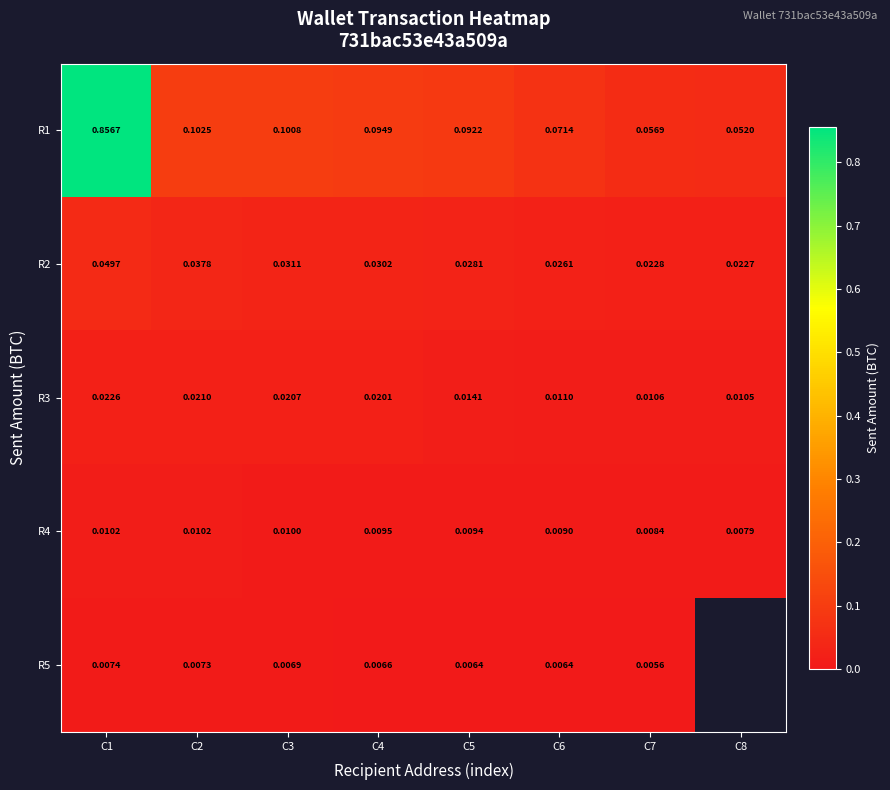

Is the value of R3 at C6 greater than the value of R5 at C2?

Yes